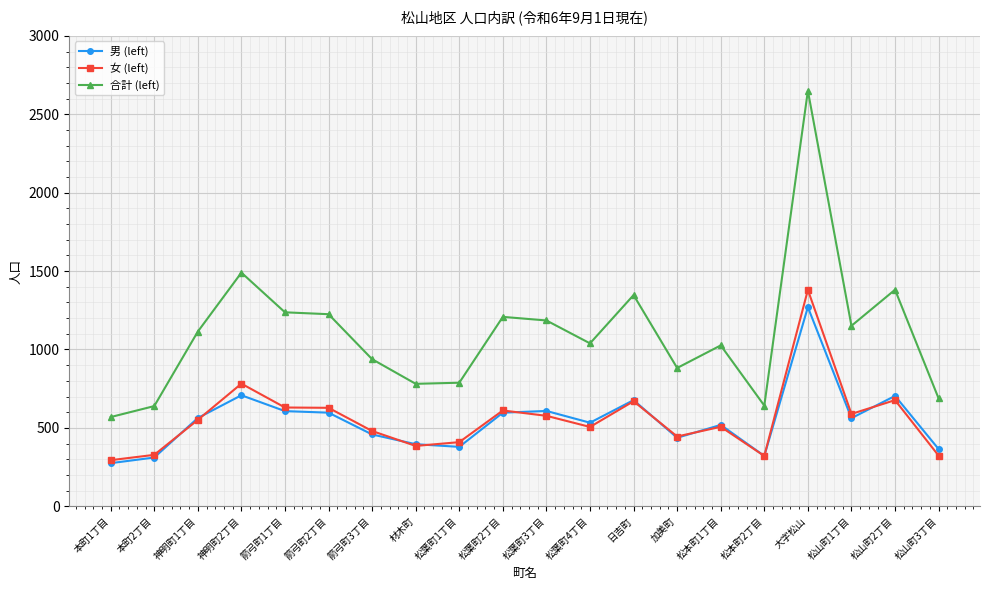

At which label does 合計 (left) reach its minimum?

本町1丁目